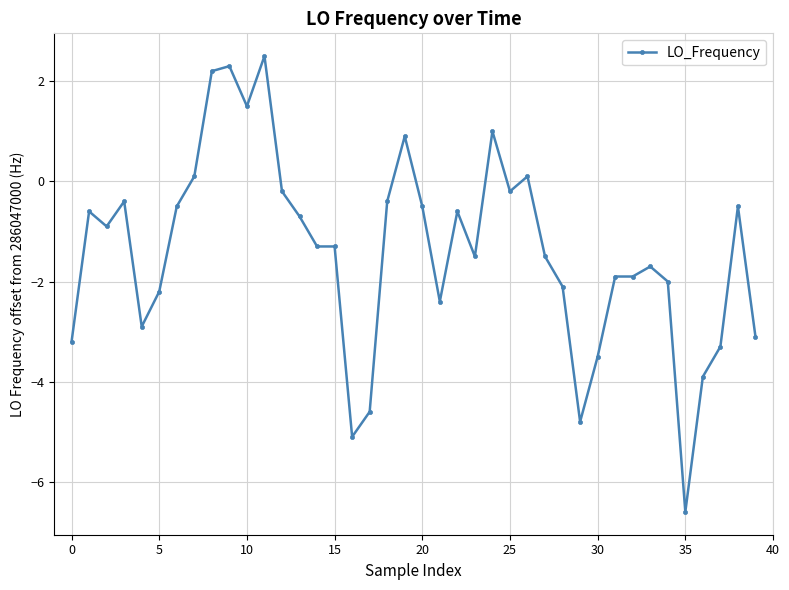

What is the maximum value shown in the chart?

2.5